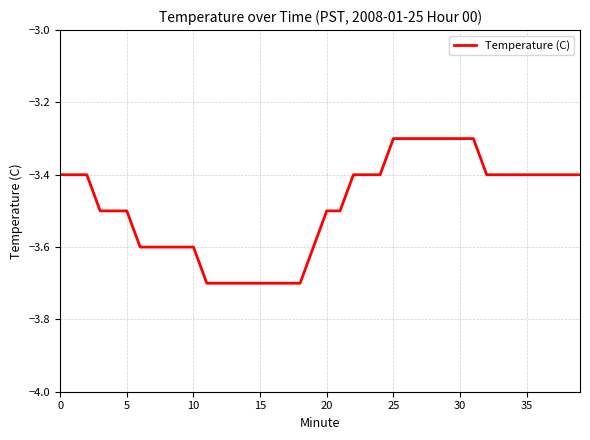

What is the greatest value displayed?

-3.3